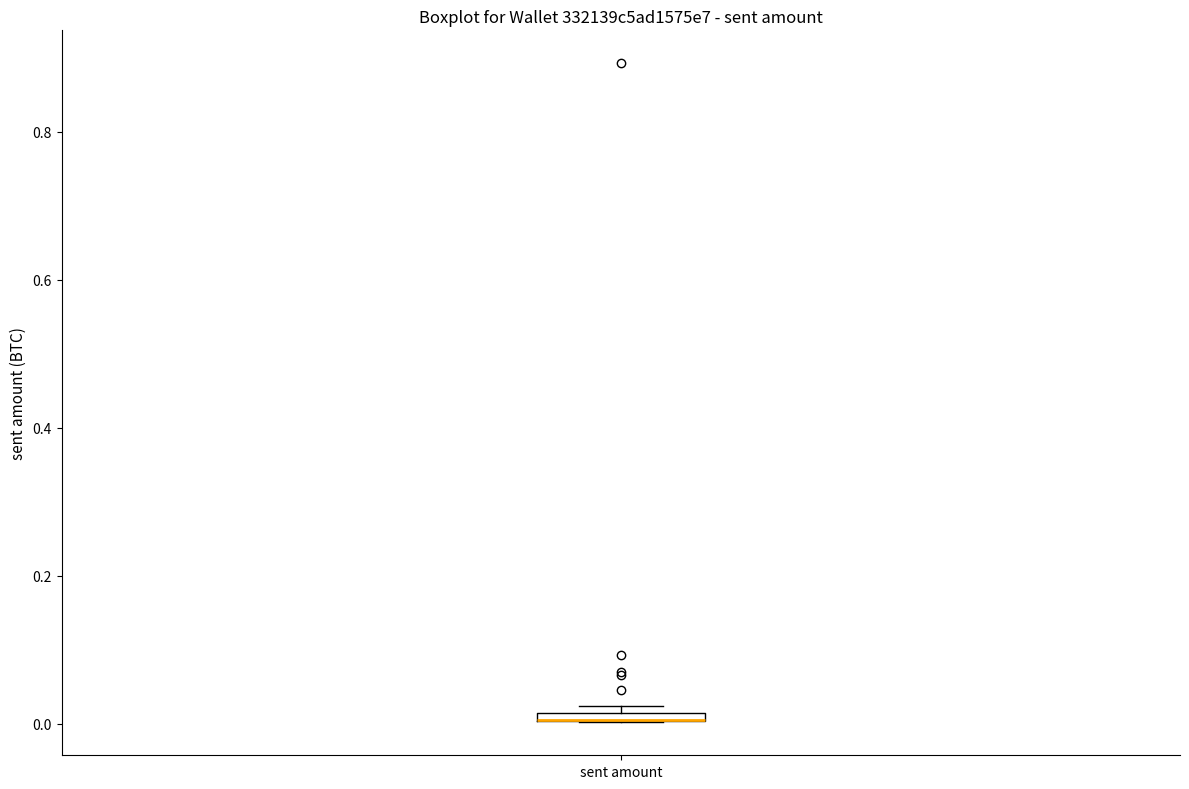

Where is the upper edge of the box for sent amount on the y-axis? The values are not printed on the chart, so give them approximately, as read against the axis.

0.02